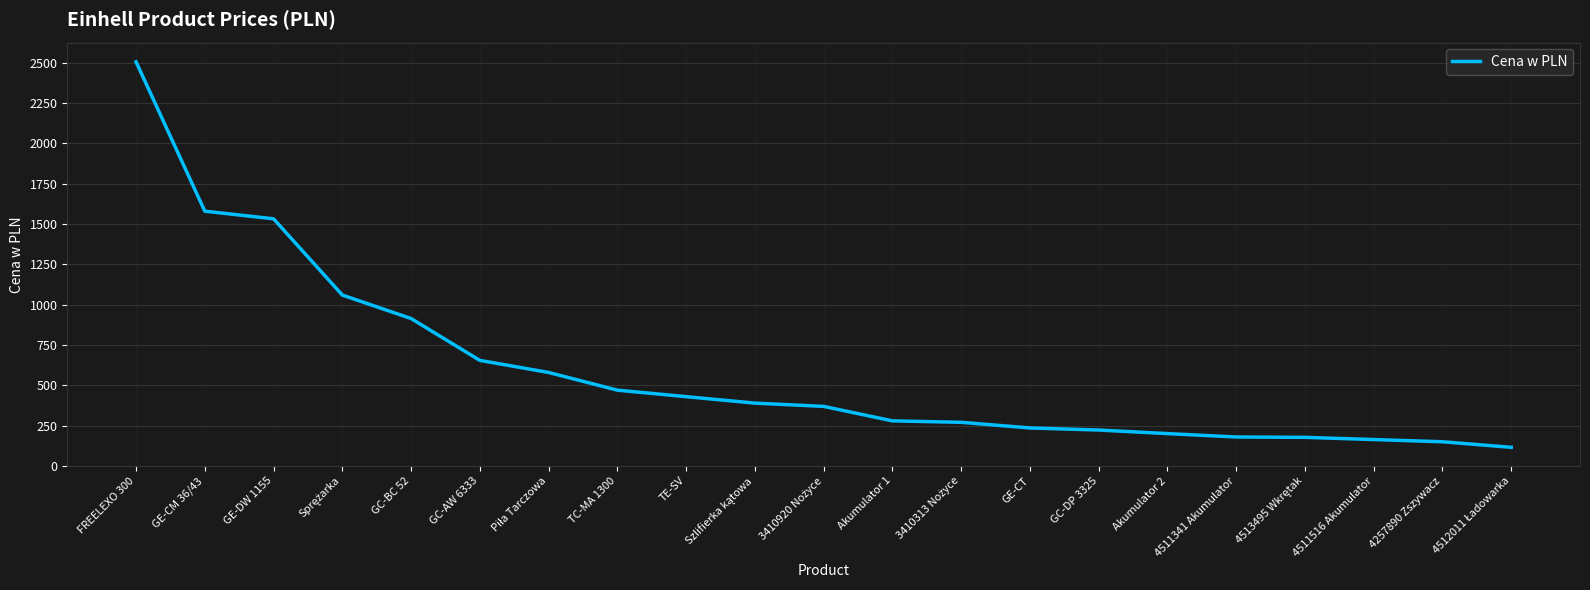

The value at TE-SV is 429.0. True or false?

True